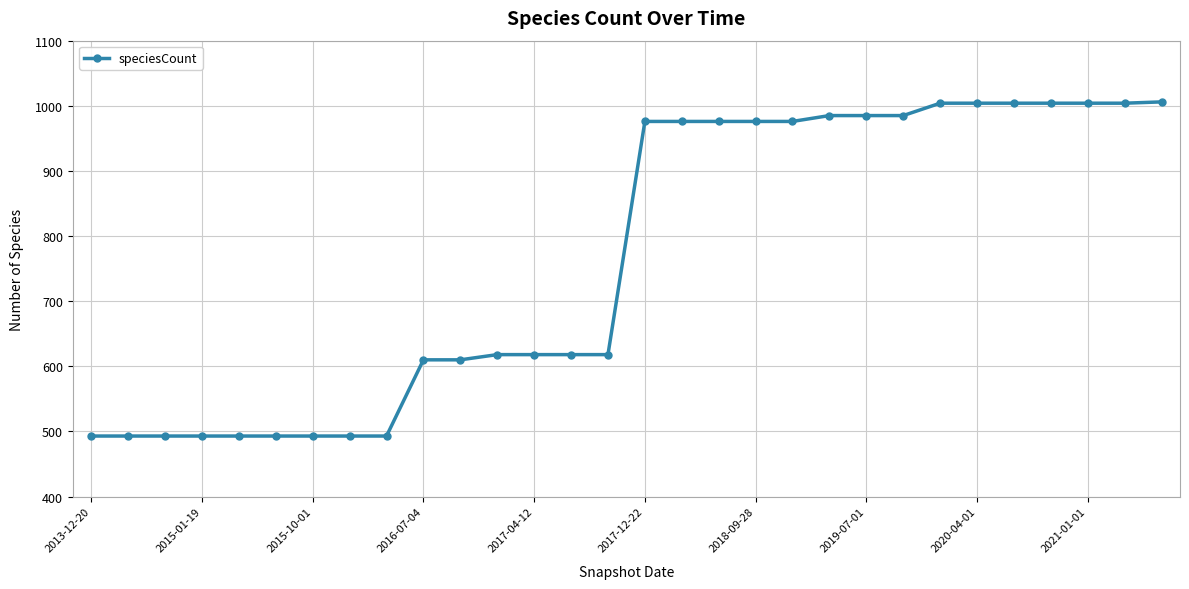

What is the smallest value displayed?

493